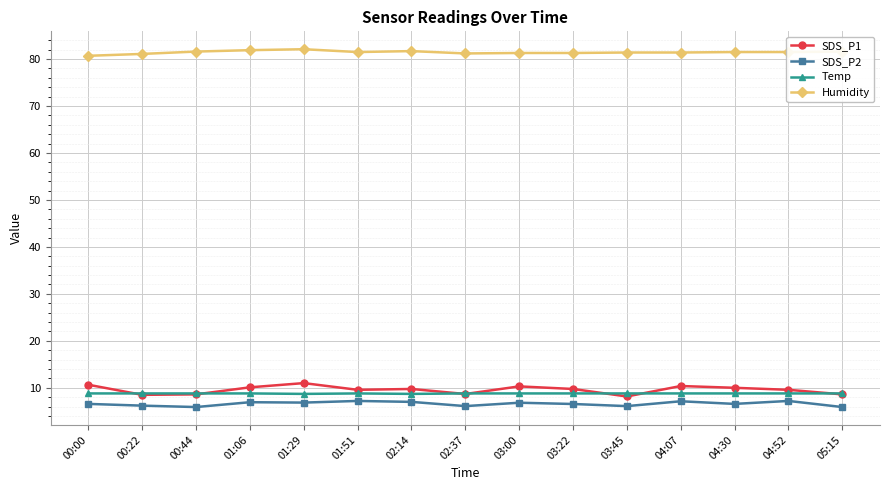

What is the difference between the maximum and minimum values in the Temp series?

0.1